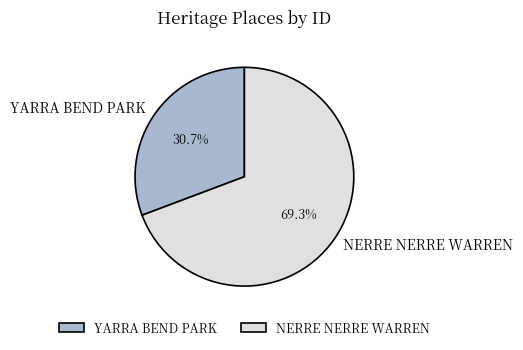

What is the ratio of the value at YARRA BEND PARK to the value at NERRE NERRE WARREN?

0.4